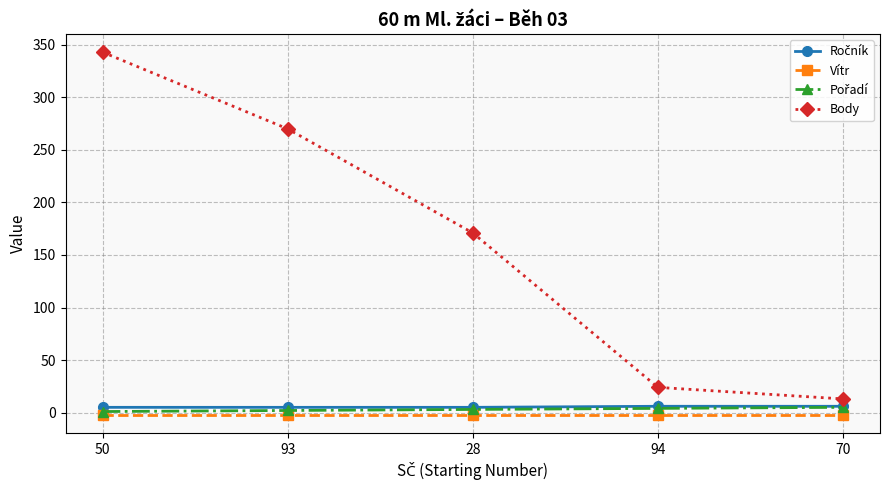

What is the value of the Body point at the 5th from the left?

13.0